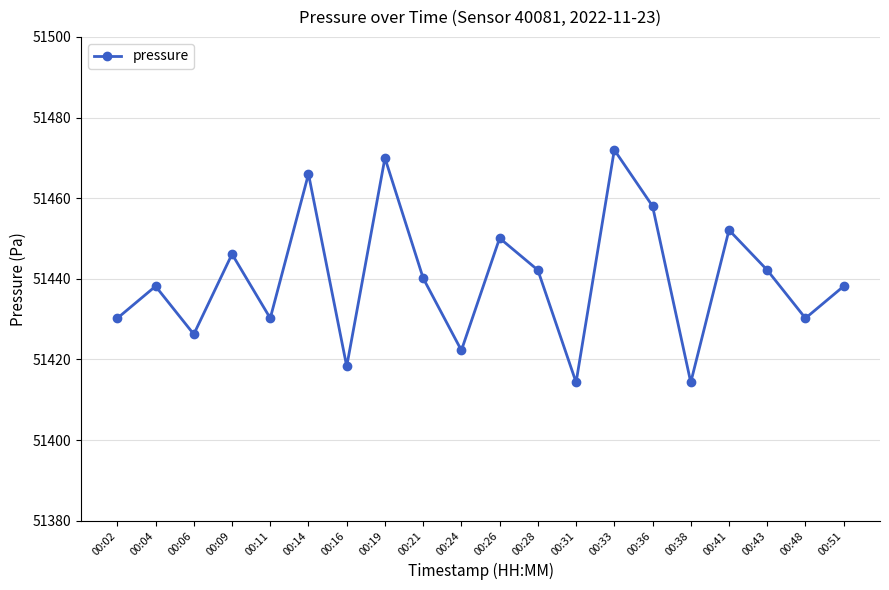

The value at 00:41 is 51452.1. True or false?

True